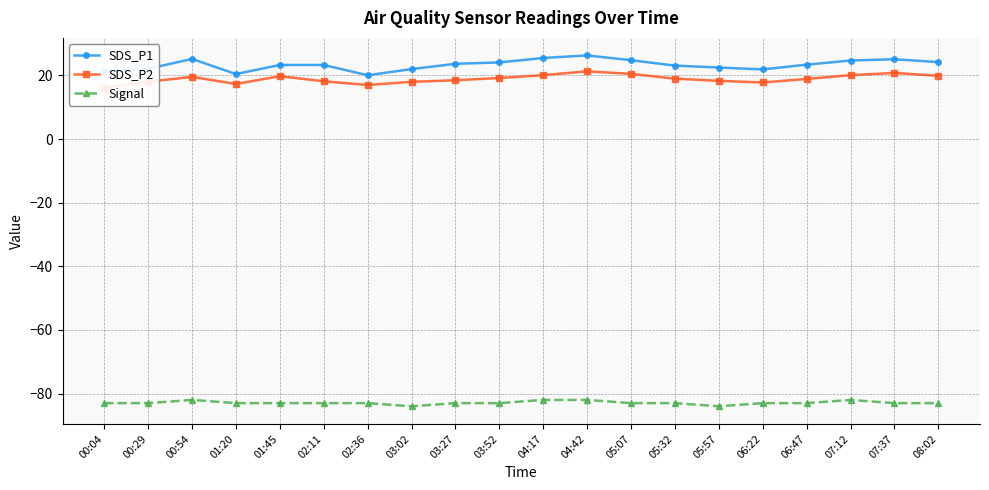

Reading left to right, extract all data points from this chart.

SDS_P1: 00:04=21.2	00:29=22.1	00:54=25.2	01:20=20.4	01:45=23.3	02:11=23.3	02:36=20.1	03:02=22.0	03:27=23.7	03:52=24.1	04:17=25.5	04:42=26.3	05:07=24.8	05:32=23.1	05:57=22.5	06:22=21.9	06:47=23.4	07:12=24.7	07:37=25.1	08:02=24.2
SDS_P2: 00:04=16.2	00:29=18.1	00:54=19.6	01:20=17.3	01:45=19.8	02:11=18.2	02:36=17.0	03:02=18.0	03:27=18.5	03:52=19.2	04:17=20.1	04:42=21.3	05:07=20.5	05:32=19.0	05:57=18.3	06:22=17.8	06:47=18.9	07:12=20.1	07:37=20.8	08:02=19.9
Signal: 00:04=-83.0	00:29=-83.0	00:54=-82.0	01:20=-83.0	01:45=-83.0	02:11=-83.0	02:36=-83.0	03:02=-84.0	03:27=-83.0	03:52=-83.0	04:17=-82.0	04:42=-82.0	05:07=-83.0	05:32=-83.0	05:57=-84.0	06:22=-83.0	06:47=-83.0	07:12=-82.0	07:37=-83.0	08:02=-83.0